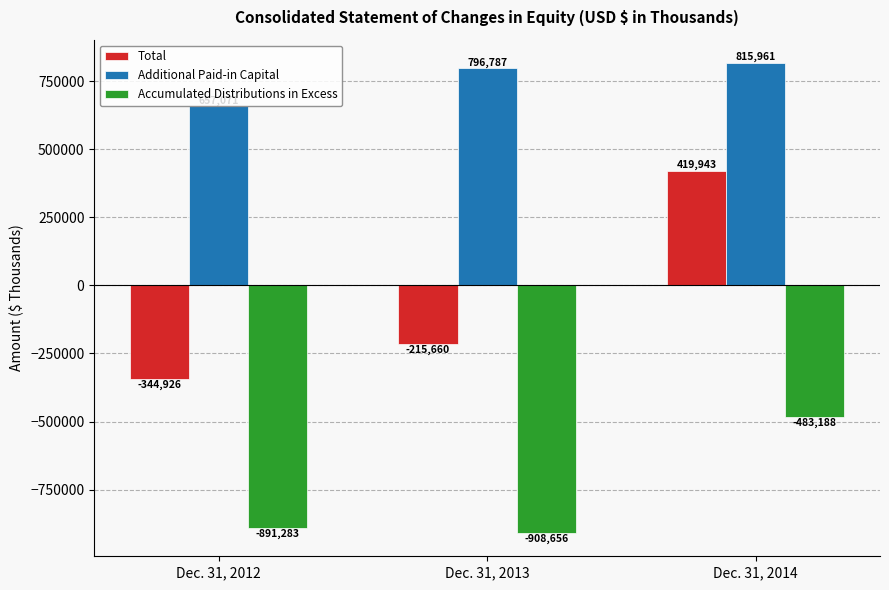

Are the bars grouped side by side (vs. stacked)?

Yes